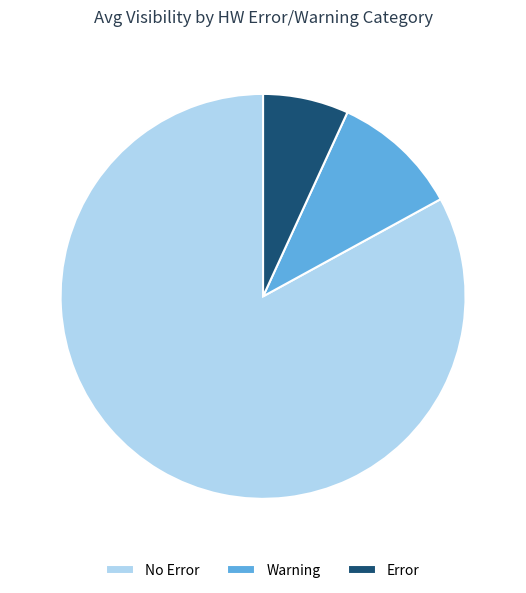

What is the smallest slice in the pie chart?

Error